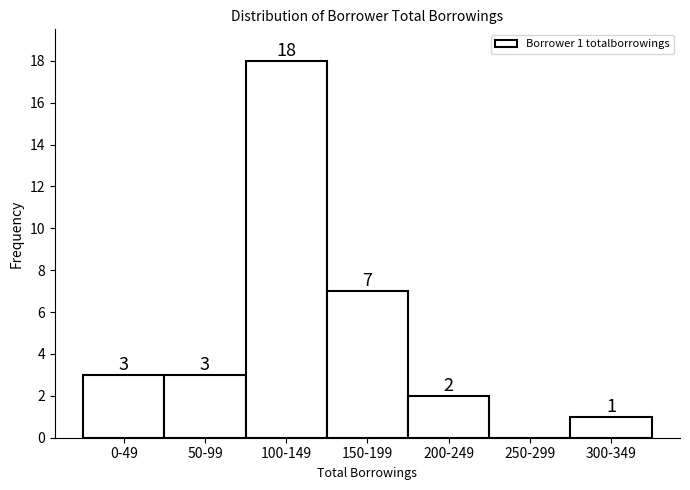

Reading right to left, list all the values displayed in this chart.

300-349=1	250-299=0	200-249=2	150-199=7	100-149=18	50-99=3	0-49=3